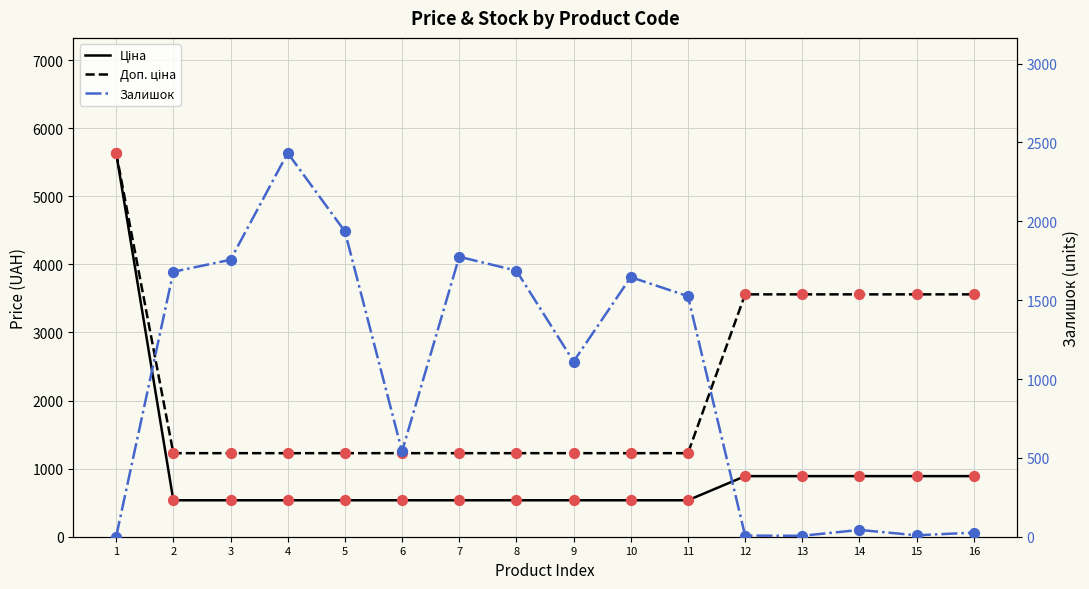

Which series has the largest Y range (max minus min)?

Ціна